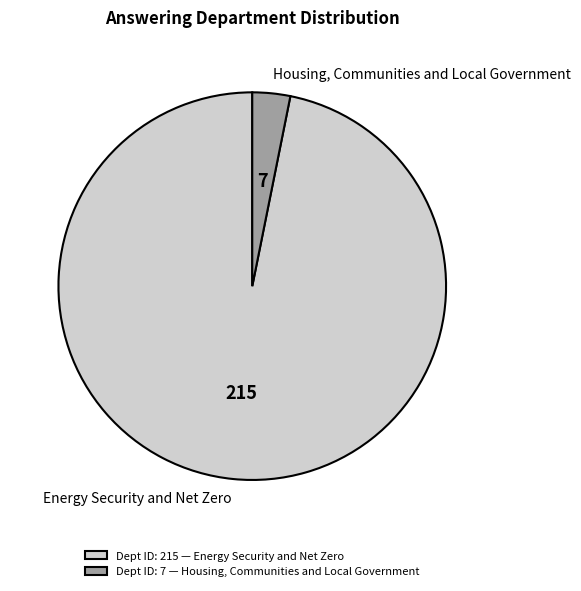

Is there a majority slice in this chart?

Yes